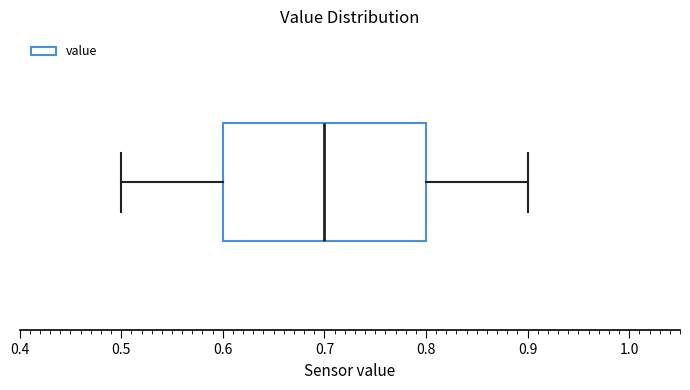

Transcribe this box plot: give where the median line is, the range the box spans, and where the two whiskers end, as read against the x-axis. The values are not printed on the chart, so give them approximately, as read against the axis.

median 0.7, box 0.6 to 0.8, whiskers 0.5 to 0.9